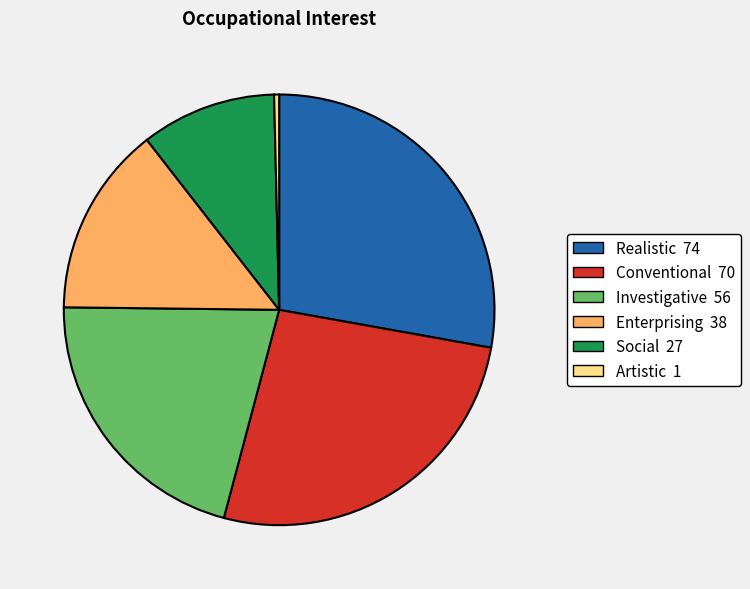

Which has a higher value, Conventional or Social?

Conventional